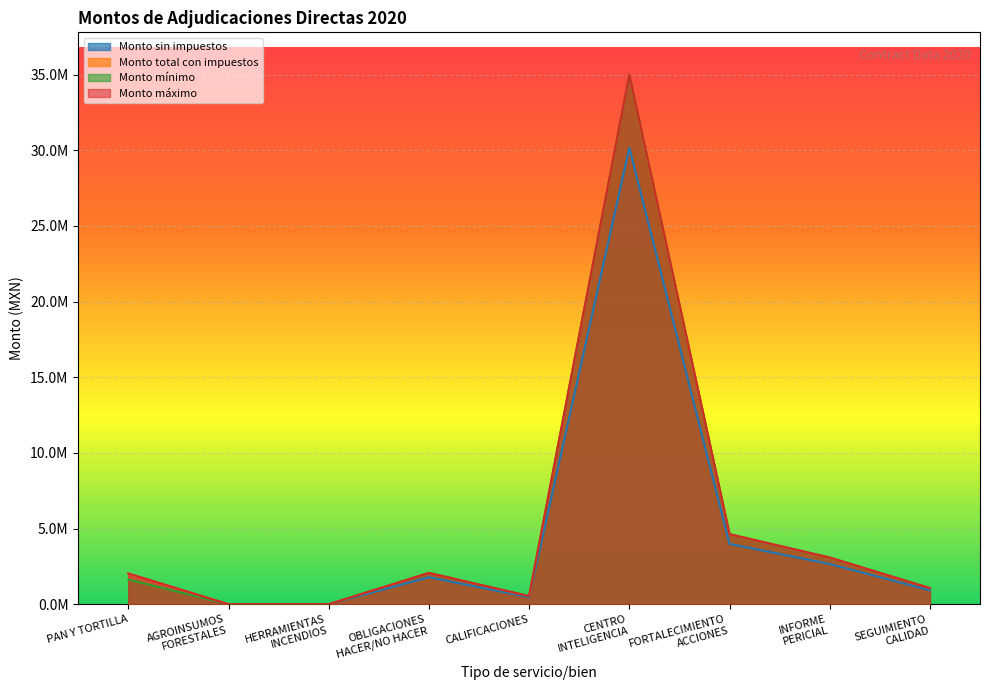

The Monto mínimo series shows 1064880.0 at SEGUIMIENTO
CALIDAD. True or false?

True